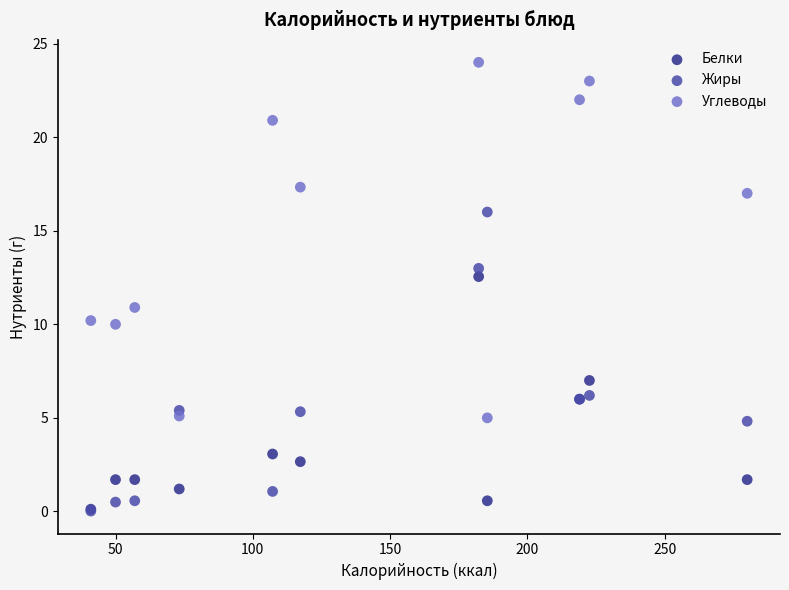

Which series contains the highest Y value?

Углеводы